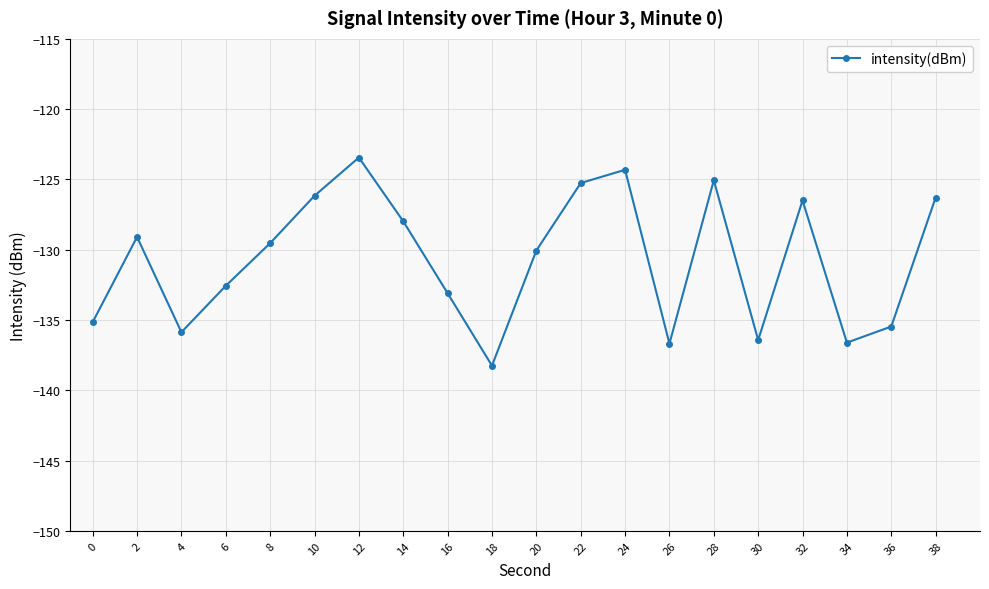

How many interior local valleys (lower than both neighbors) does the data have?

5